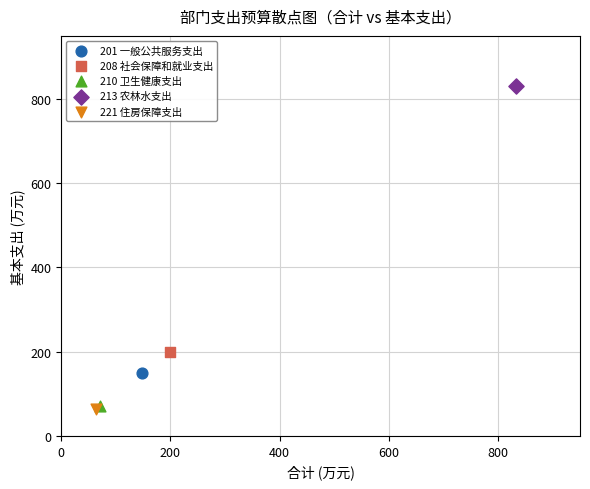

What are all the series names shown in the legend?

201 一般公共服务支出, 208 社会保障和就业支出, 210 卫生健康支出, 213 农林水支出, 221 住房保障支出